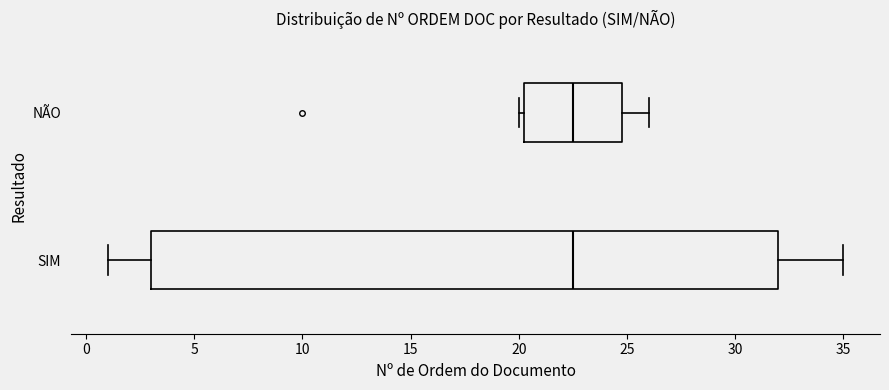

Where does the median line of the box for SIM sit on the x-axis? The values are not printed on the chart, so give them approximately, as read against the axis.

22.5